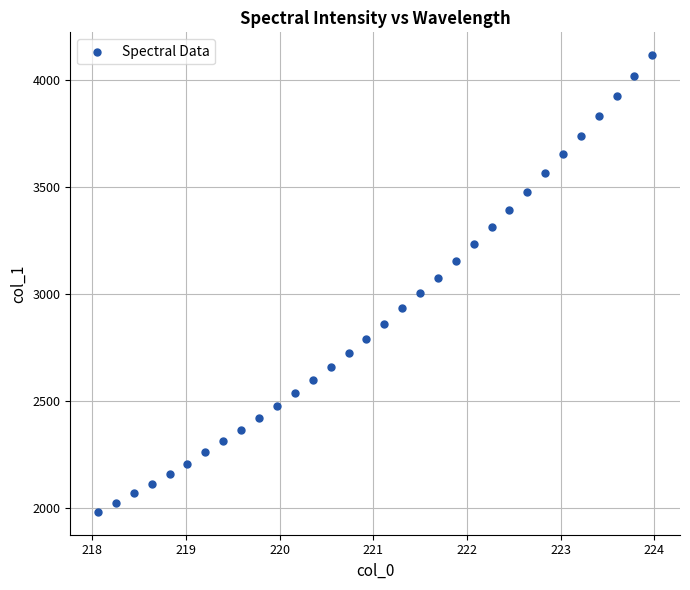

What is the range of Y values (max minus min)?

2134.4